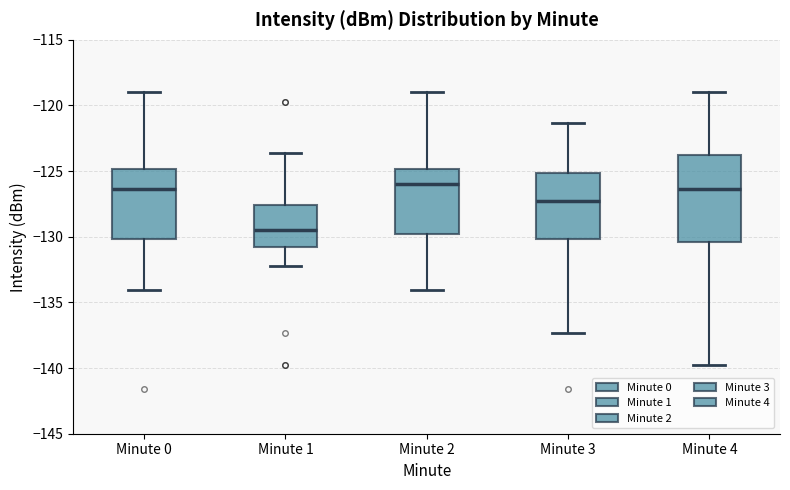

Reading left to right, read every box against the y-axis: the position of its median line, the range the box covers, and the ends of its whiskers. The values are not printed on the chart, so give them approximately, as read against the axis.

Minute 0: median -126.5, box -130.0 to -125.0, whiskers -134.0 to -119.0
Minute 1: median -129.5, box -131.0 to -127.5, whiskers -132.5 to -123.5
Minute 2: median -126.0, box -130.0 to -125.0, whiskers -134.0 to -119.0
Minute 3: median -127.0, box -130.0 to -125.0, whiskers -137.5 to -121.5
Minute 4: median -126.5, box -130.5 to -124.0, whiskers -140.0 to -119.0